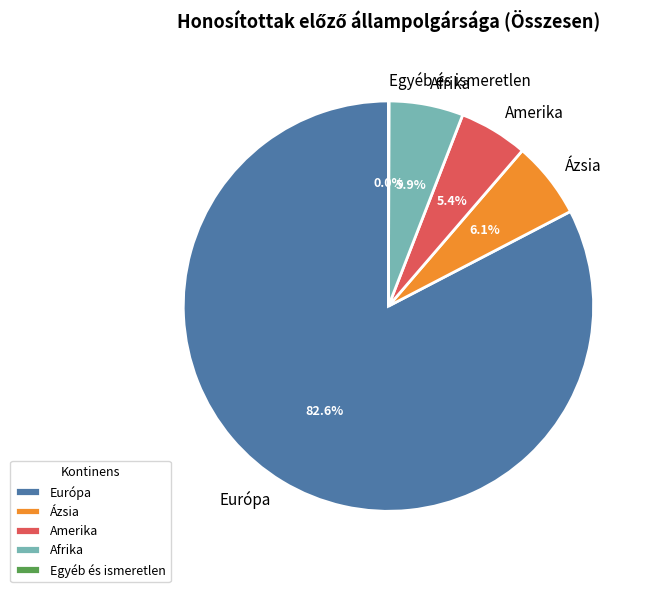

Which slice is the largest?

Európa